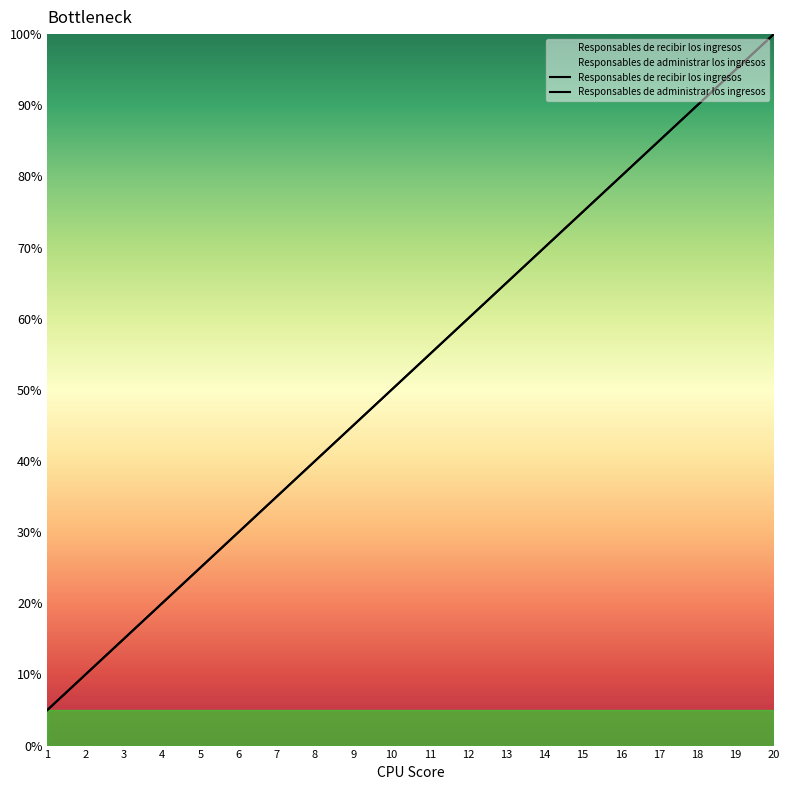

Reading left to right, list all the values displayed in this chart.

Responsables de recibir los ingresos: 5.0	10.0	15.0	20.0	25.0	30.0	35.0	40.0	45.0	50.0	55.0	60.0	65.0	70.0	75.0	80.0	85.0	90.0	95.0	100.0
Responsables de administrar los ingresos: 5.0	10.0	15.0	20.0	25.0	30.0	35.0	40.0	45.0	50.0	55.0	60.0	65.0	70.0	75.0	80.0	85.0	90.0	95.0	100.0